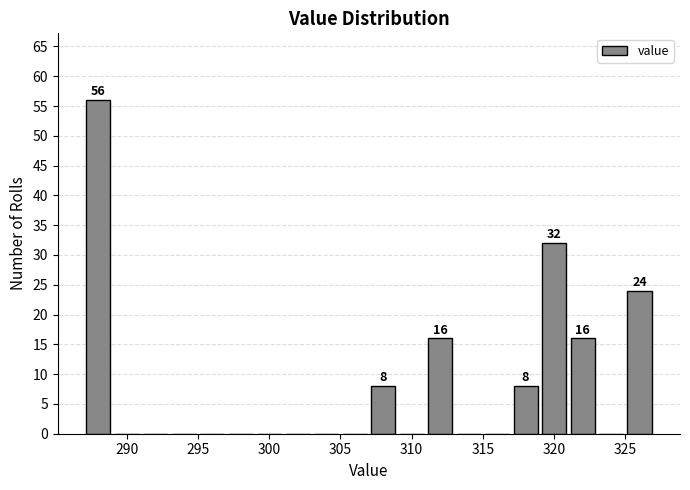

Which range on the x-axis has the tallest bar?

287 to 289